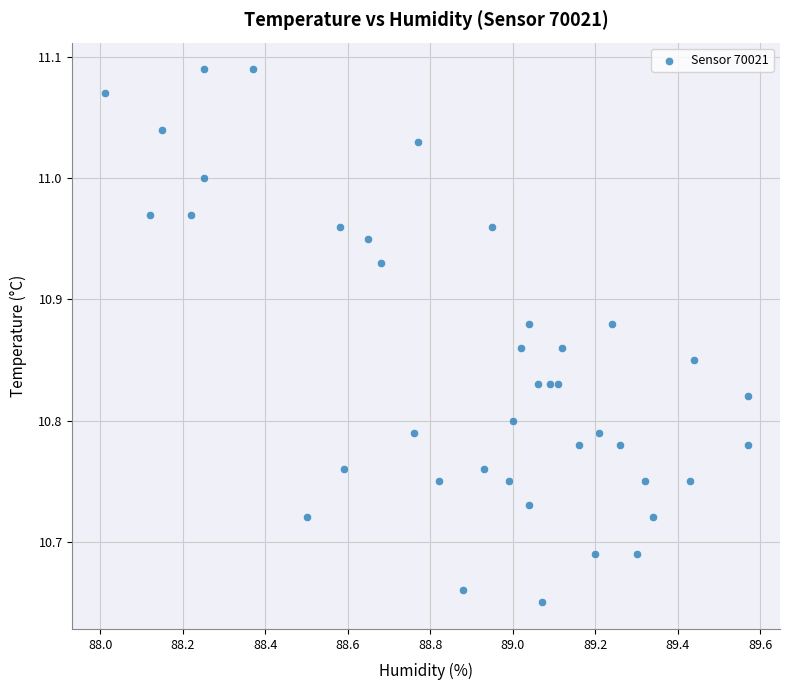

What is the range of X values (max minus min)?

1.6